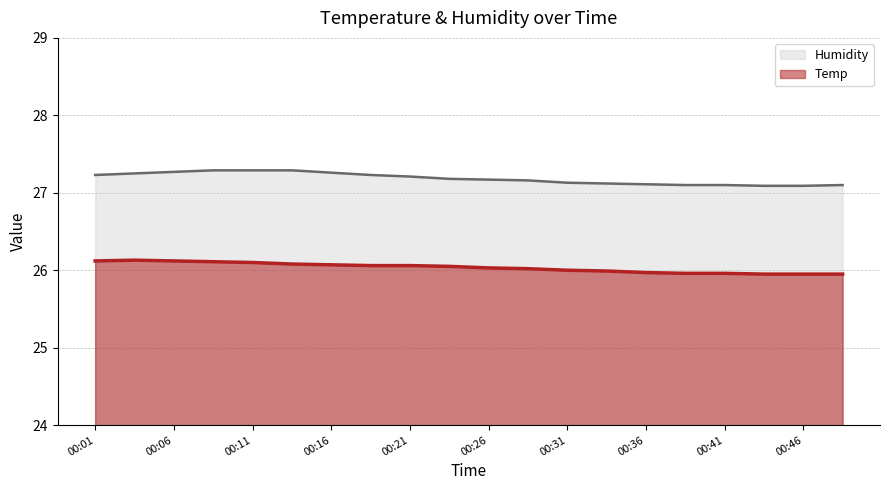

How many distinct data groups are displayed?

2